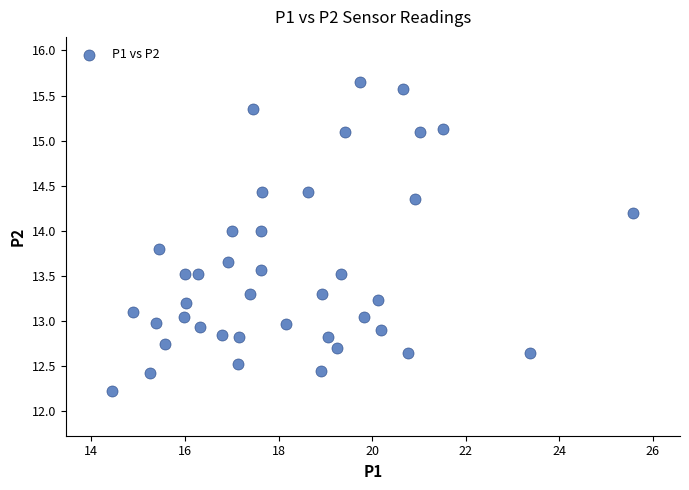

What is the range of X values (max minus min)?

11.1